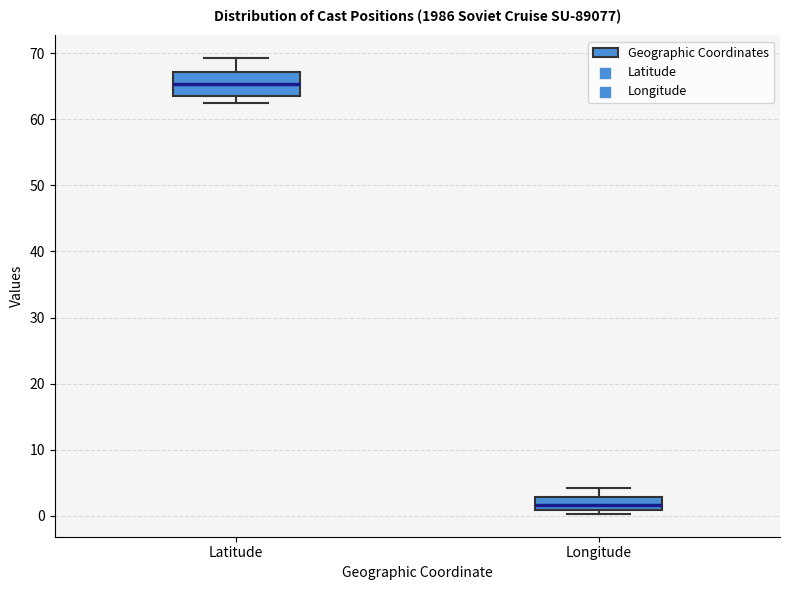

Where does the upper whisker of the box for Longitude end on the y-axis? The values are not printed on the chart, so give them approximately, as read against the axis.

4